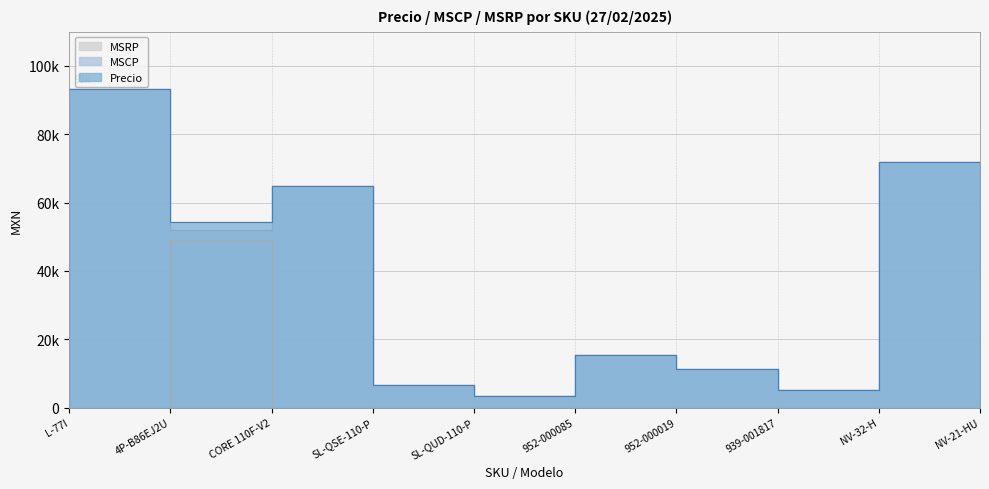

At which category does MSCP reach its first local peak?

CORE 110F-V2